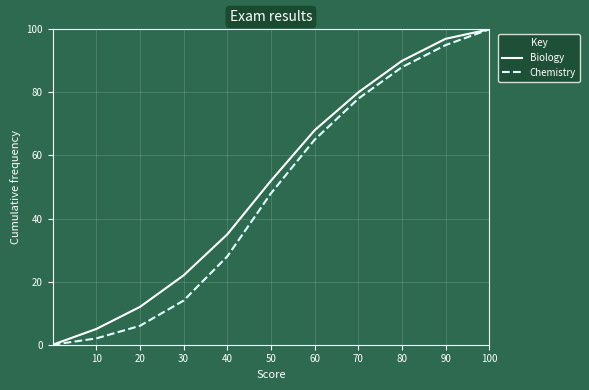

What is the difference between the maximum and minimum values in the Chemistry series?

100